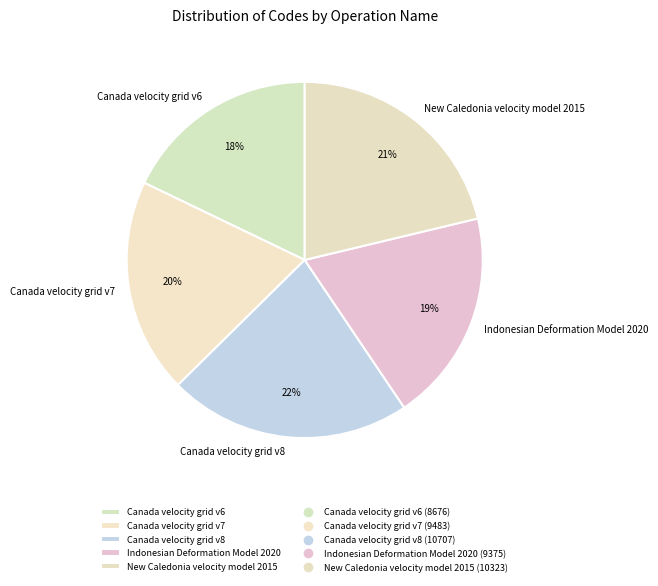

True or false: Canada velocity grid v6 accounts for 28% of the total.

False